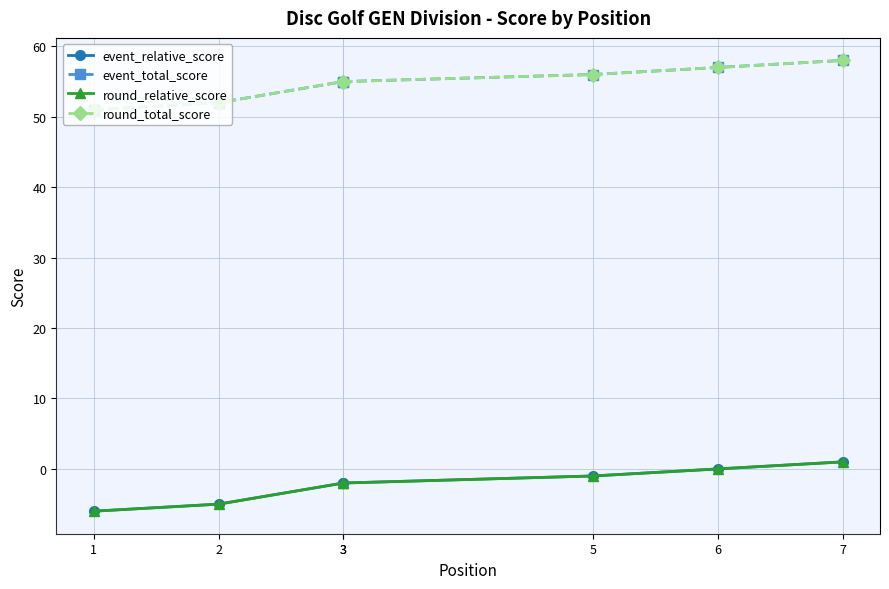

What is the difference between the maximum and second lowest values in the event_relative_score series?

6